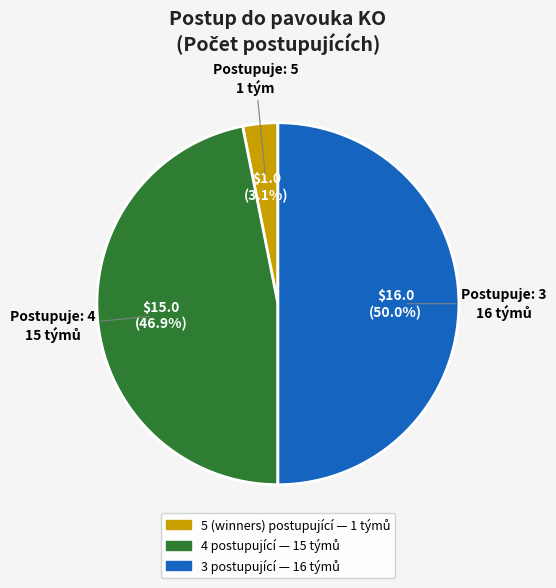

What is the smallest slice in the pie chart?

Postupuje: 5